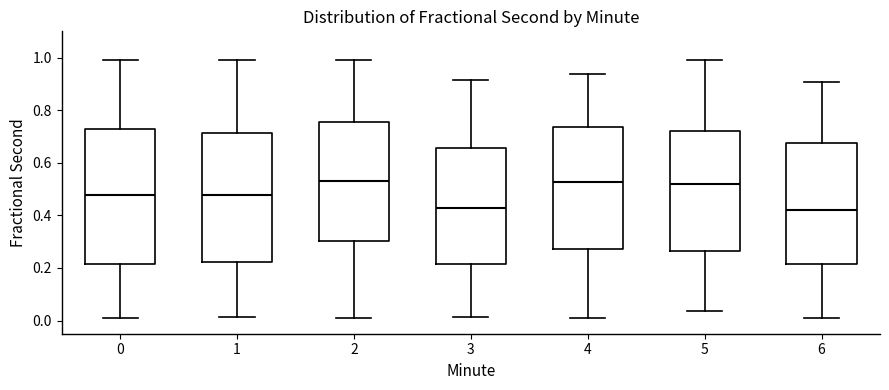

Reading left to right, transcribe this box plot: for each box, give where its median line is, the range the box spans, and where its two whiskers end, as read against the y-axis. The values are not printed on the chart, so give them approximately, as read against the axis.

0: median 0.48, box 0.22 to 0.72, whiskers 0.00 to 1.00
1: median 0.48, box 0.22 to 0.72, whiskers 0.02 to 1.00
2: median 0.52, box 0.30 to 0.76, whiskers 0.00 to 1.00
3: median 0.42, box 0.22 to 0.66, whiskers 0.02 to 0.92
4: median 0.52, box 0.28 to 0.74, whiskers 0.00 to 0.94
5: median 0.52, box 0.26 to 0.72, whiskers 0.04 to 1.00
6: median 0.42, box 0.22 to 0.68, whiskers 0.00 to 0.90